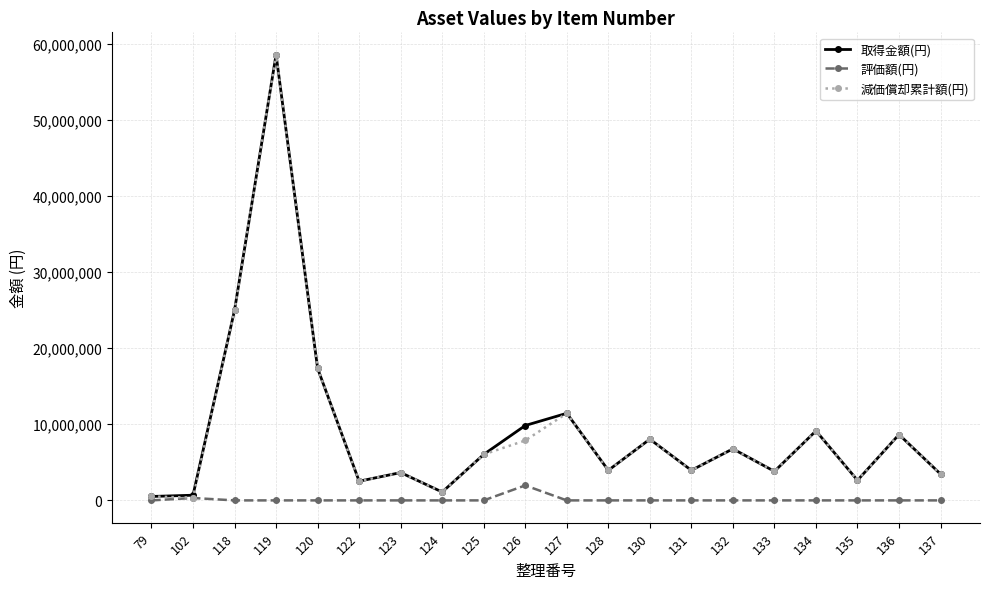

The value of 取得金額(円) at 126 is 9838800. True or false?

True